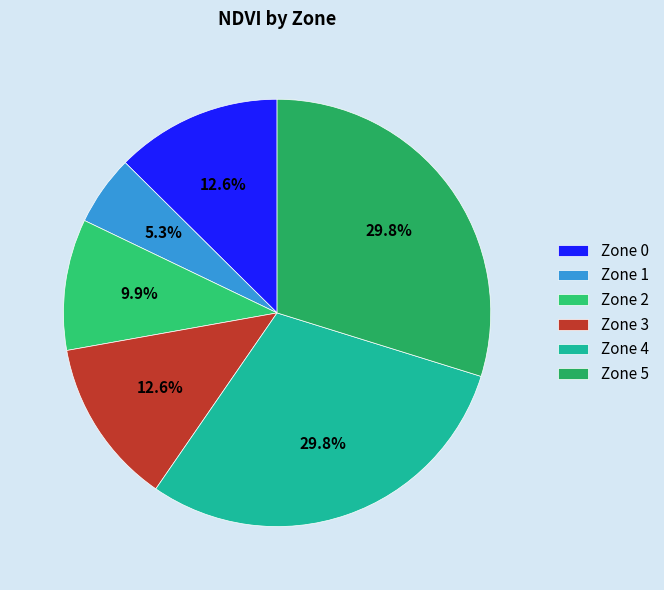

Which category has the smallest portion of the pie?

Zone 1